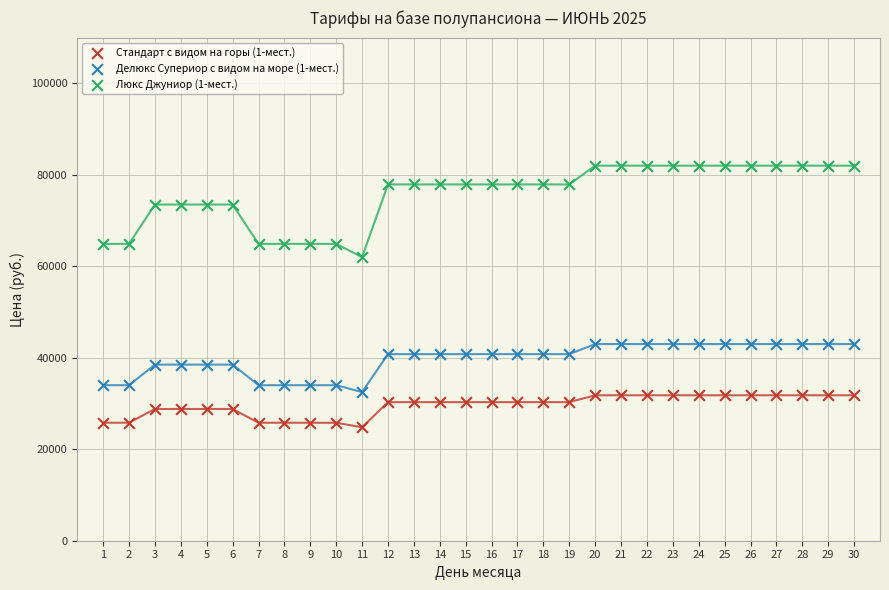

Across all series, what Y value is closest to 53400?

62000